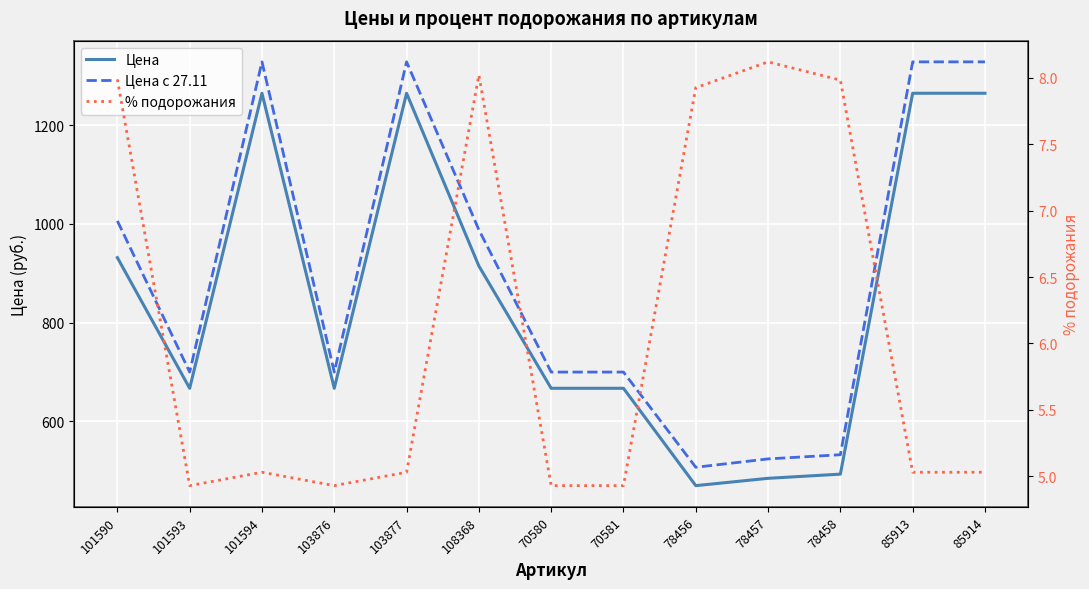

Reading right to left, extract all data points from this chart.

Цена: 1264.6	1264.6	492.8	484.3	469.5	666.7	666.7	914.6	1264.6	666.7	1264.6	666.7	931.5
Цена с 27.11: 1328.2	1328.2	532.1	523.6	506.7	699.6	699.6	987.9	1328.2	699.6	1328.2	699.6	1005.9
% подорожания: 5.0	5.0	8.0	8.1	7.9	4.9	4.9	8.0	5.0	4.9	5.0	4.9	8.0